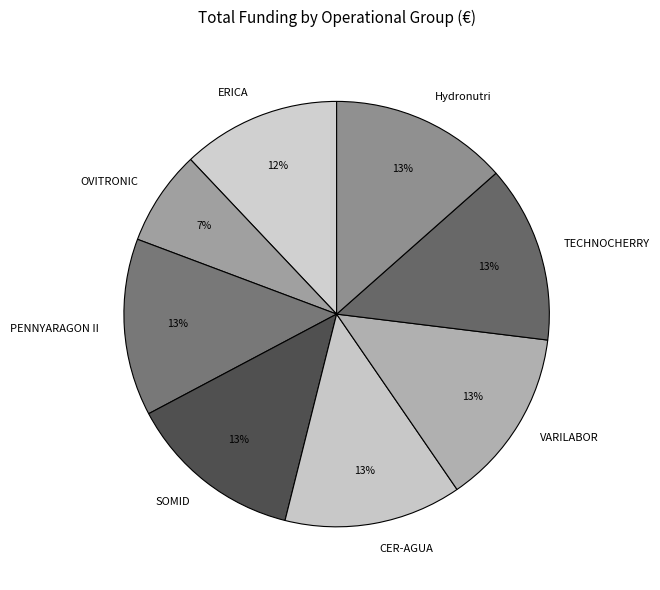

How many slices are in this pie chart?

8